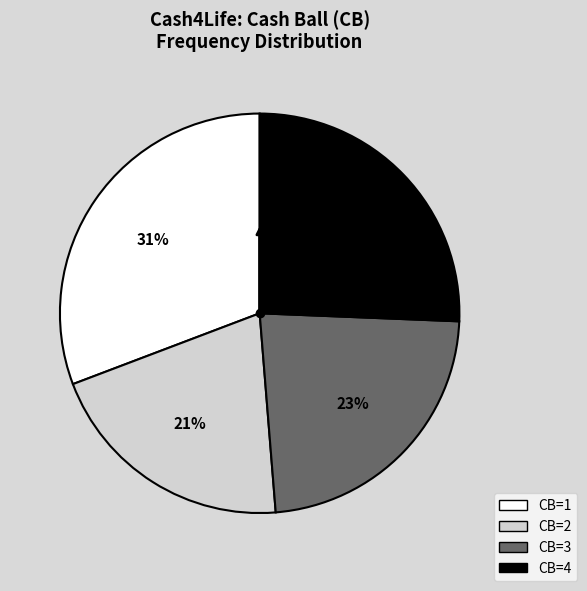

Combined, do CB=3 and CB=1 account for over 50%?

Yes